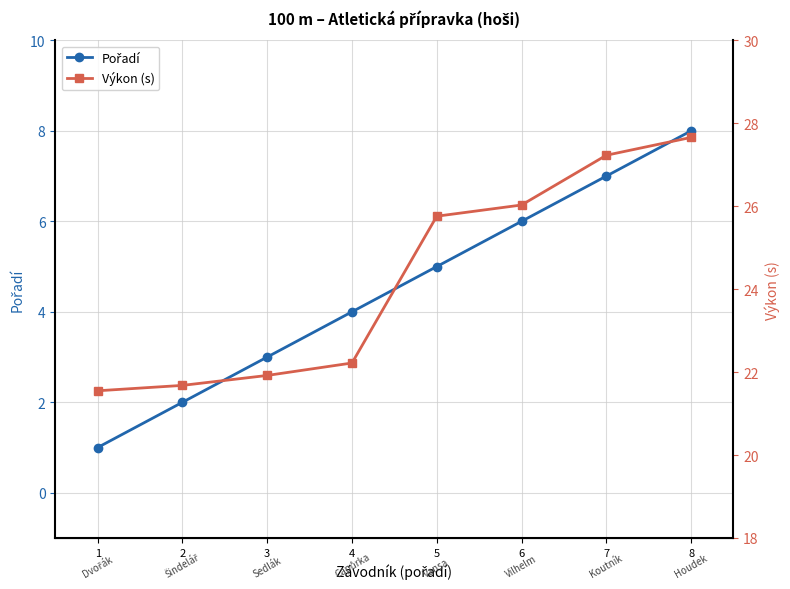

Does the chart display data point markers on the line(s)?

Yes